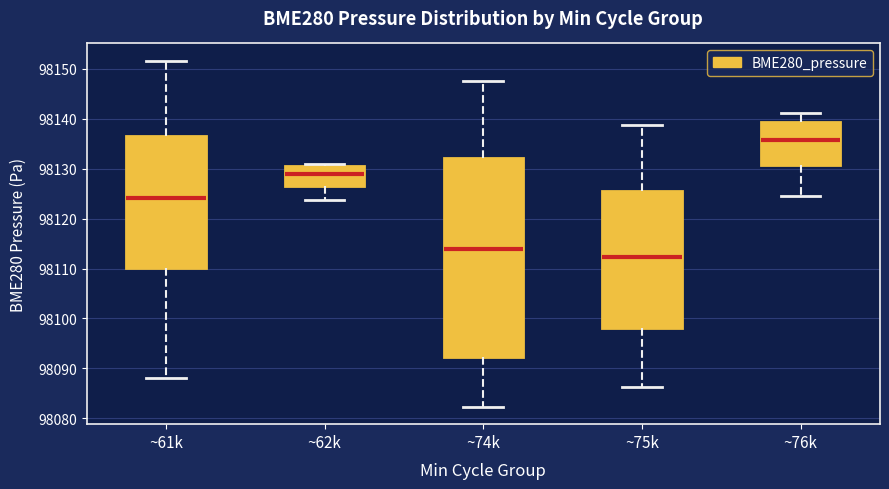

Which box is the tallest, from its lower edge to its upper edge?

~74k